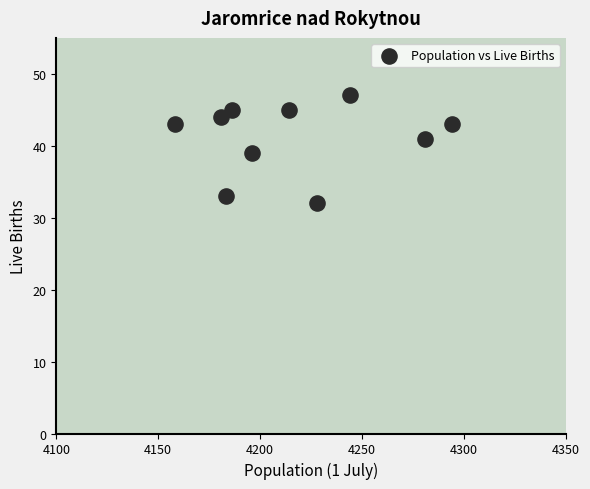

What is the range of Y values (max minus min)?

15